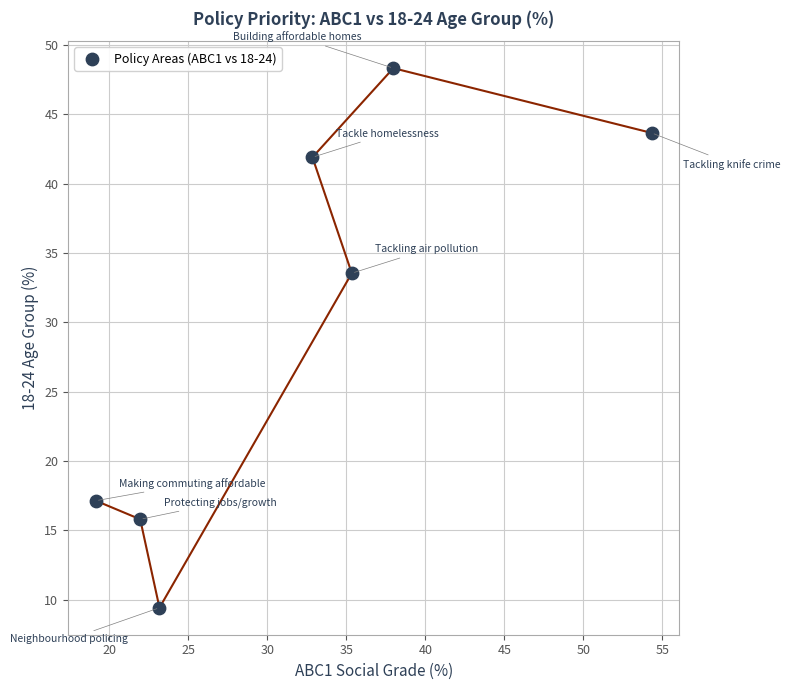

What Y value in the scatter plot is closest to 28?

33.5